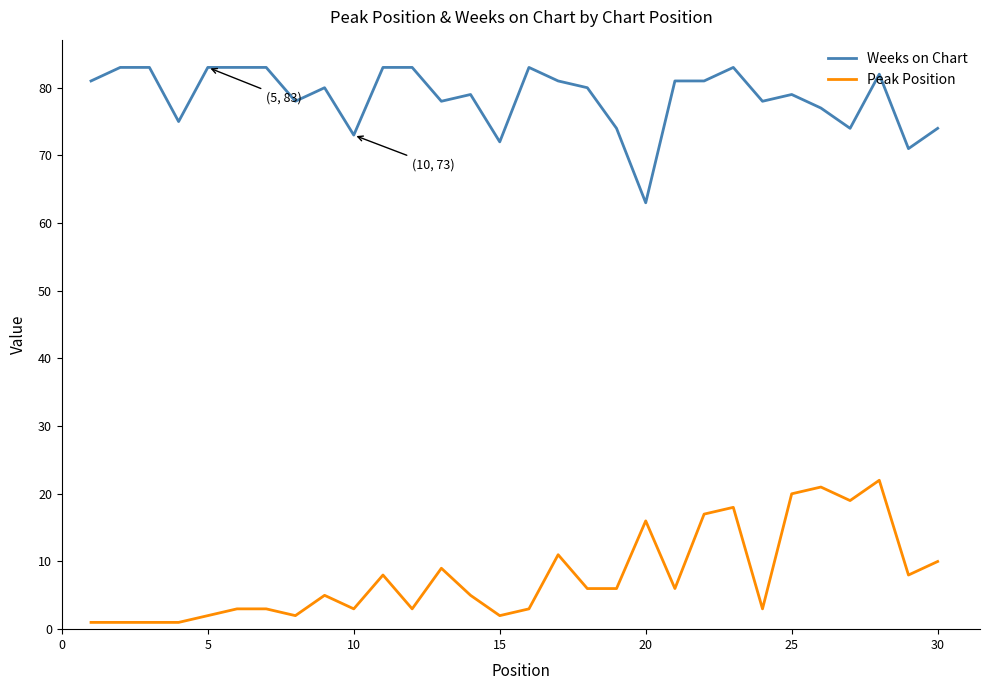

Rank the series by their average value, from lowest to highest.

Peak Position, Weeks on Chart